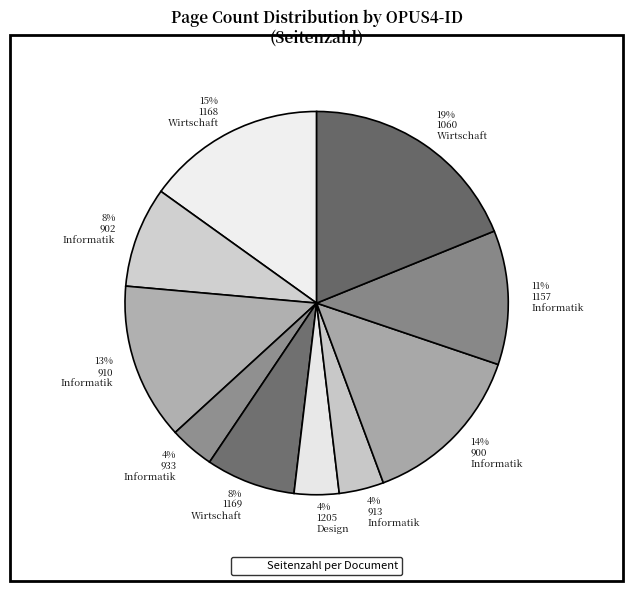

Combined, do 13% 910 Informatik and 19% 1060 Wirtschaft account for over 50%?

No